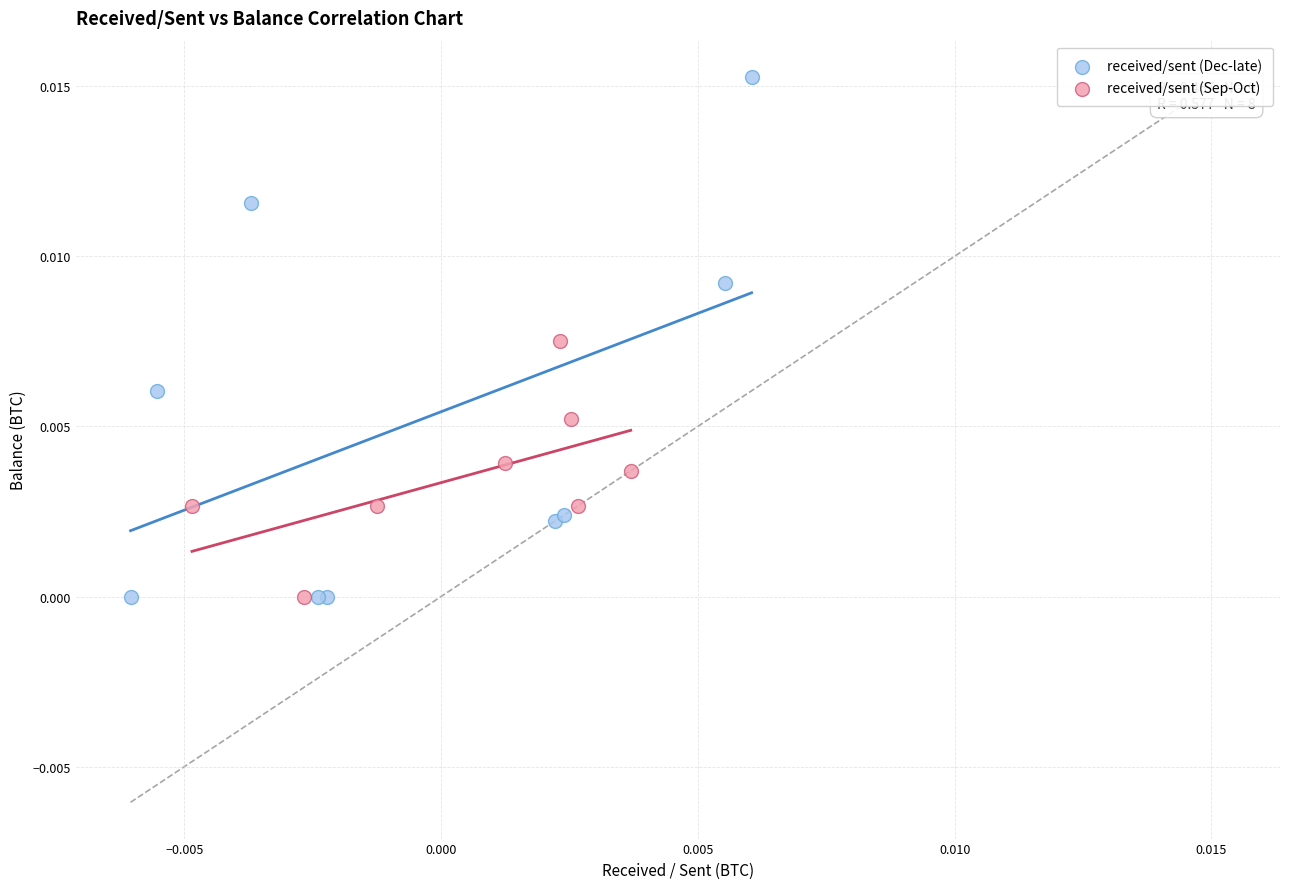

Which series reaches the maximum Y coordinate?

received/sent (Dec-late)